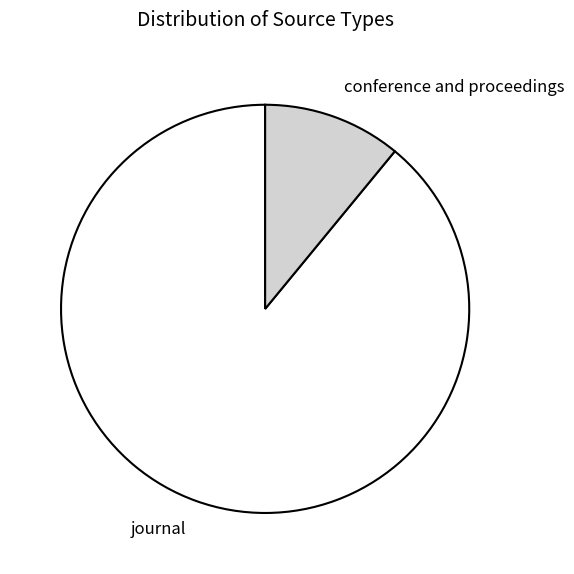

How many segments does this pie chart have?

2